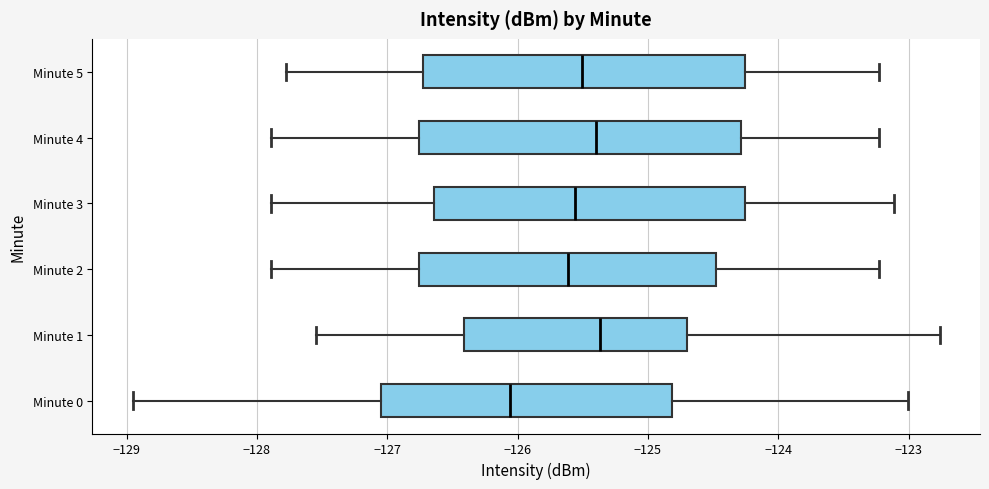

Reading bottom to top, read every box against the x-axis: the position of its median line, the range the box covers, and the ends of its whiskers. The values are not printed on the chart, so give them approximately, as read against the axis.

Minute 0: median -126.1, box -127.0 to -124.8, whiskers -129.0 to -123.0
Minute 1: median -125.4, box -126.4 to -124.7, whiskers -127.5 to -122.8
Minute 2: median -125.6, box -126.8 to -124.5, whiskers -127.9 to -123.2
Minute 3: median -125.6, box -126.6 to -124.3, whiskers -127.9 to -123.1
Minute 4: median -125.4, box -126.8 to -124.3, whiskers -127.9 to -123.2
Minute 5: median -125.5, box -126.7 to -124.3, whiskers -127.8 to -123.2